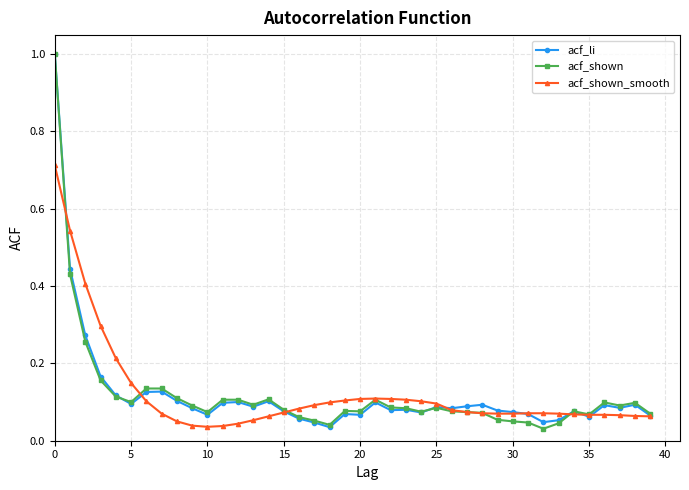

True or false: acf_li has more than 1 interior local peaks.

True